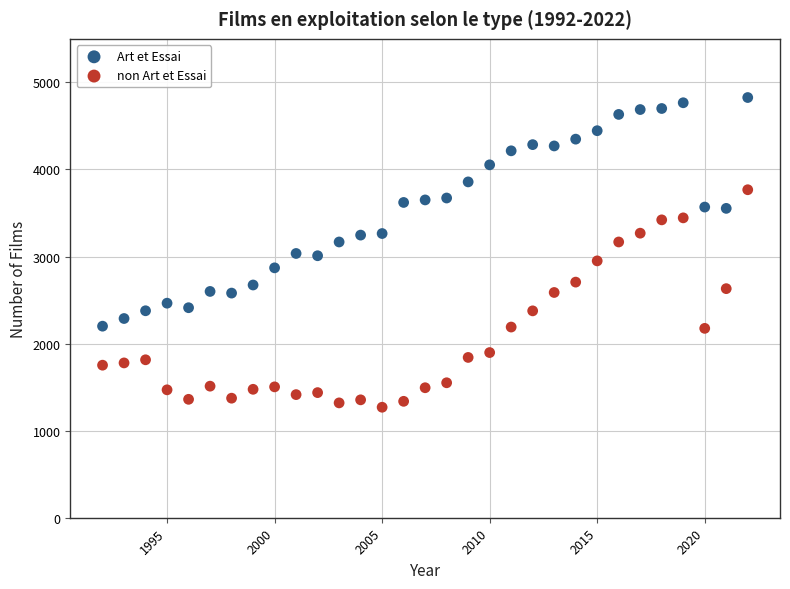

Across all data points, what is the range of Y values (max minus min)?

3557